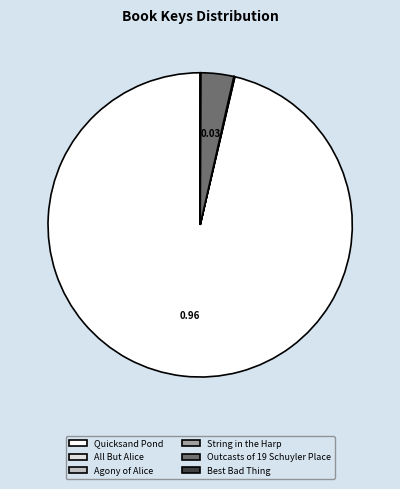

What is the largest slice in the pie chart?

Quicksand Pond